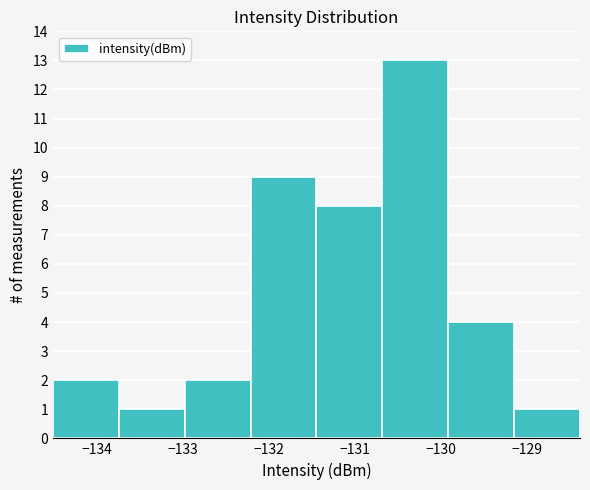

What is the height of the bar covering -132.2 to -131.4 on the x-axis? Neither the bar edges nor the heights are printed on the chart, so give them approximately, as read against the axes.

9